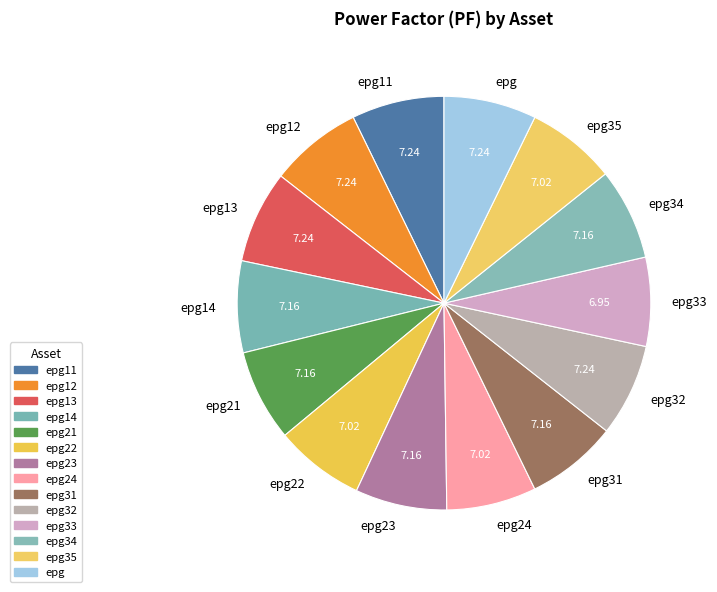

Count the number of slices in the pie.

14